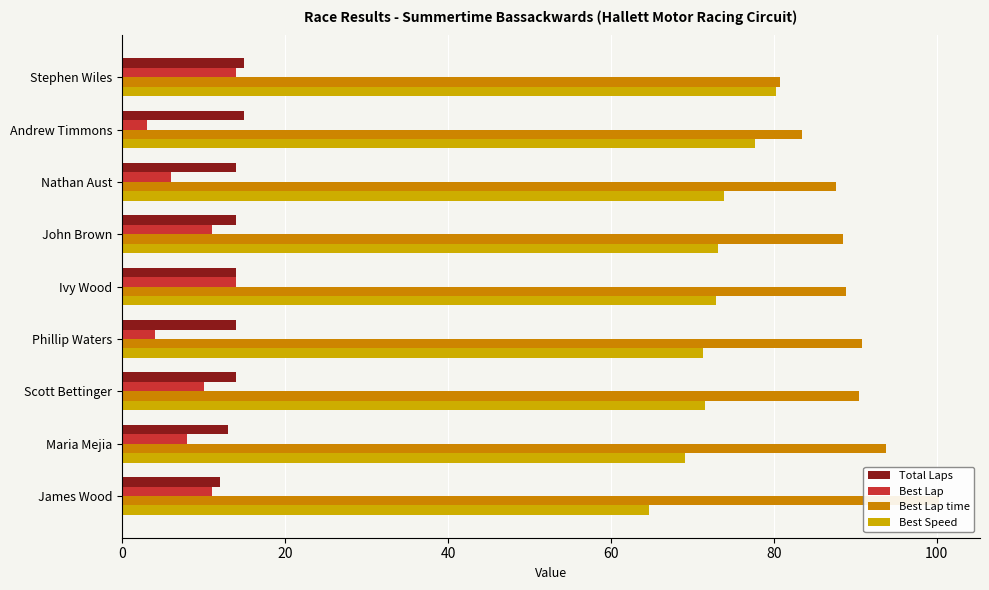

How many bars are there in each group?

4